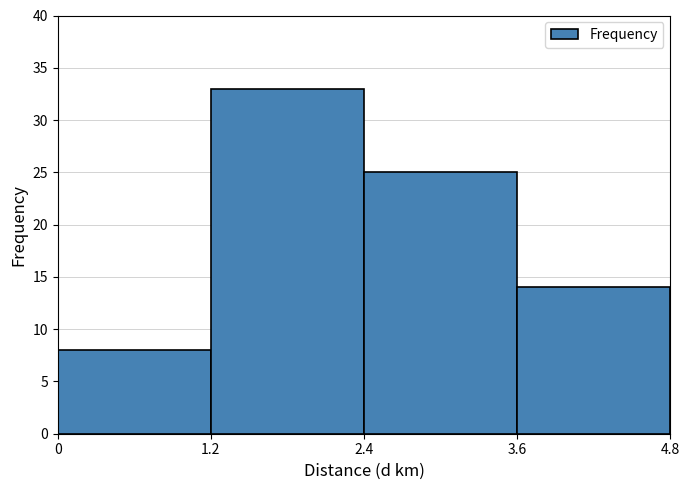

Which range on the x-axis has the tallest bar?

1.2 to 2.4